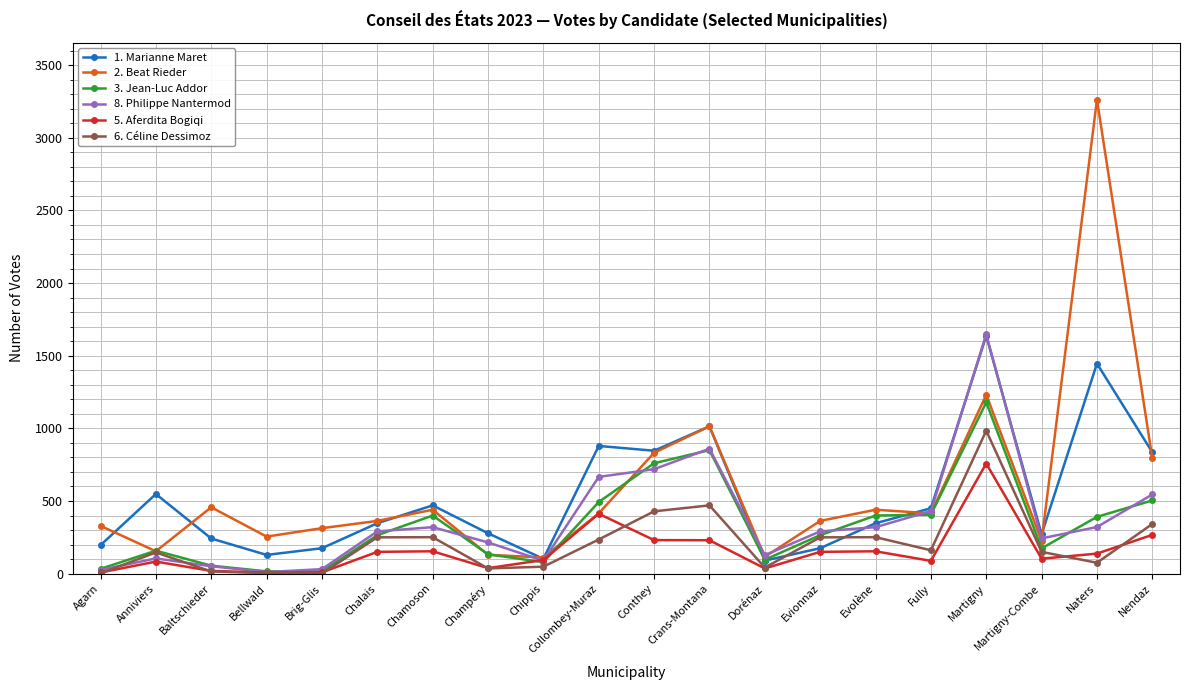

Does the chart have visible grid lines?

Yes